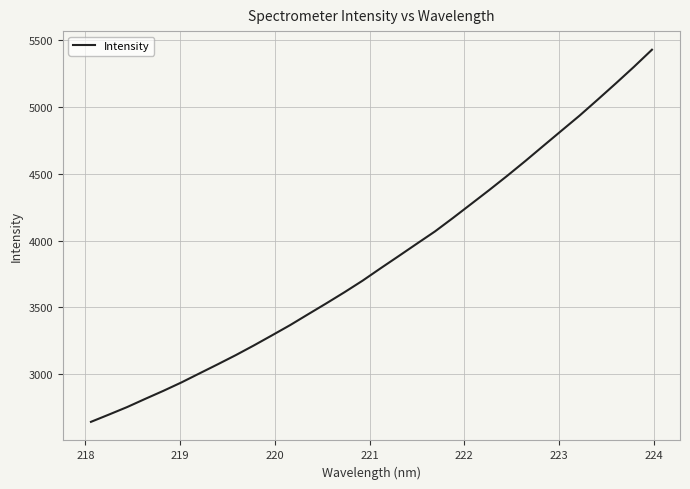

What is the minimum value shown in the chart?

2642.9